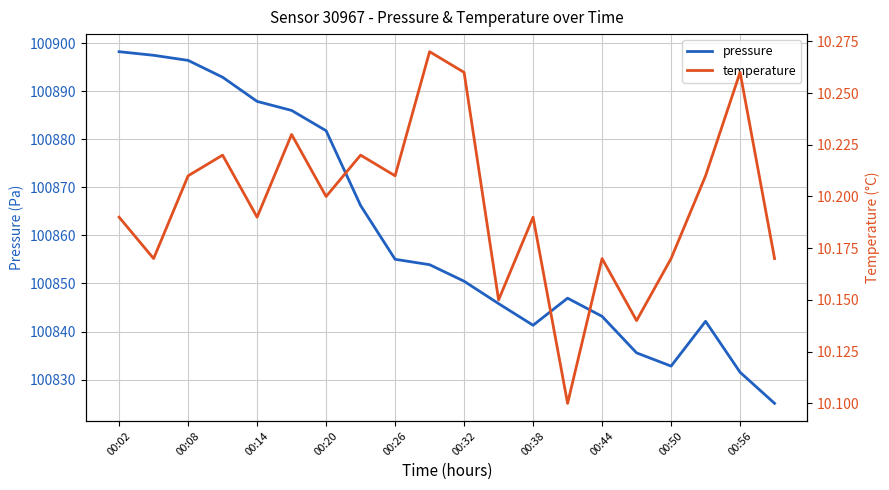

The value of pressure at 17 is 24176.5. True or false?

False